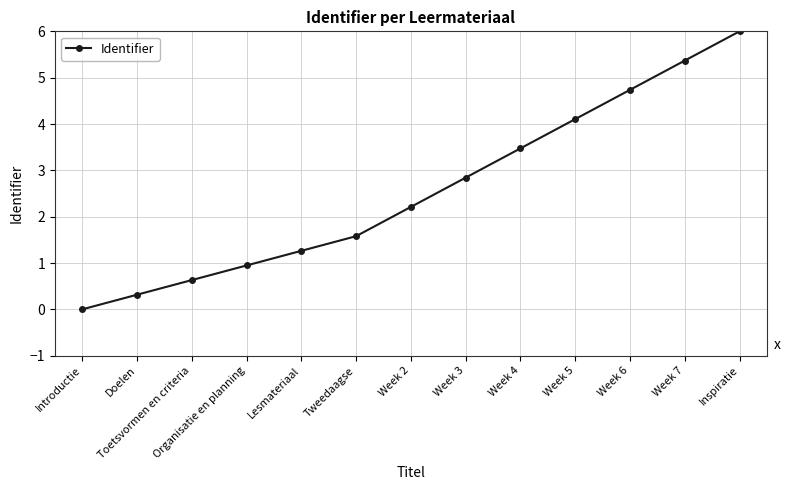

Does the chart have visible grid lines?

Yes